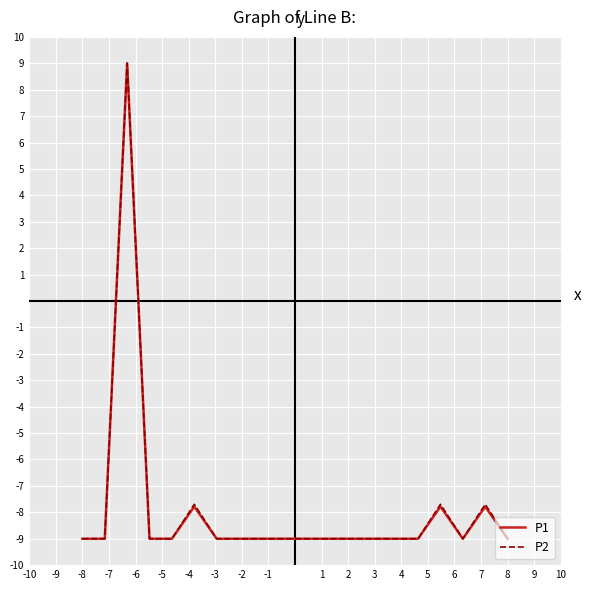

Does the chart have visible grid lines?

Yes